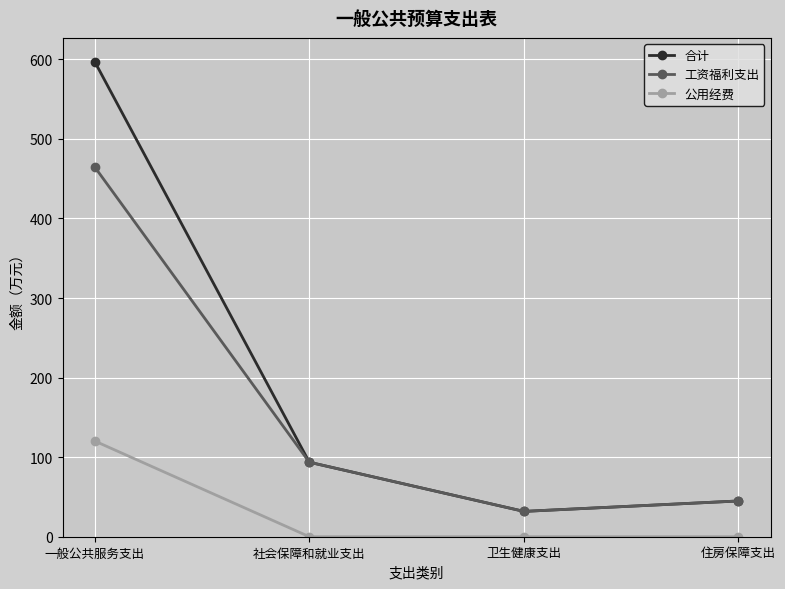

Reading left to right, transcribe all the data shown in this chart.

合计: 一般公共服务支出=597.1	社会保障和就业支出=93.6	卫生健康支出=31.8	住房保障支出=44.9
工资福利支出: 一般公共服务支出=464.7	社会保障和就业支出=93.6	卫生健康支出=31.8	住房保障支出=44.9
公用经费: 一般公共服务支出=120.3	社会保障和就业支出=0.0	卫生健康支出=0.0	住房保障支出=0.0